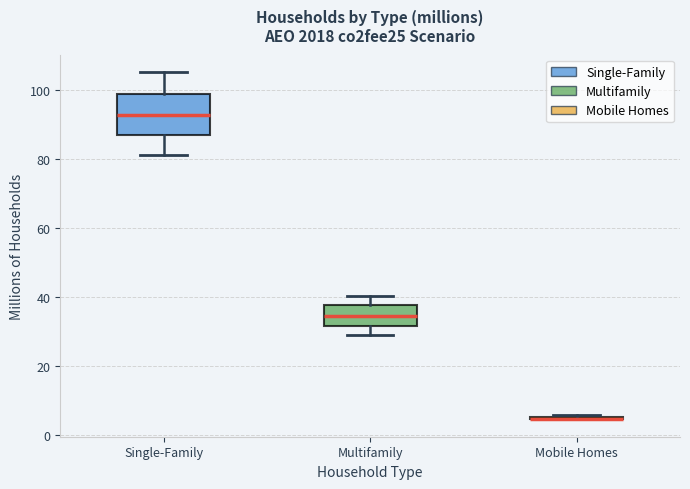

Reading left to right, transcribe this box plot: for each box, give where its median line is, the range the box spans, and where its two whiskers end, as read against the y-axis. The values are not printed on the chart, so give them approximately, as read against the axis.

Single-Family: median 92, box 88 to 98, whiskers 82 to 106
Multifamily: median 34, box 32 to 38, whiskers 30 to 40
Mobile Homes: box collapsed to a line at 4, whiskers 4 to 6